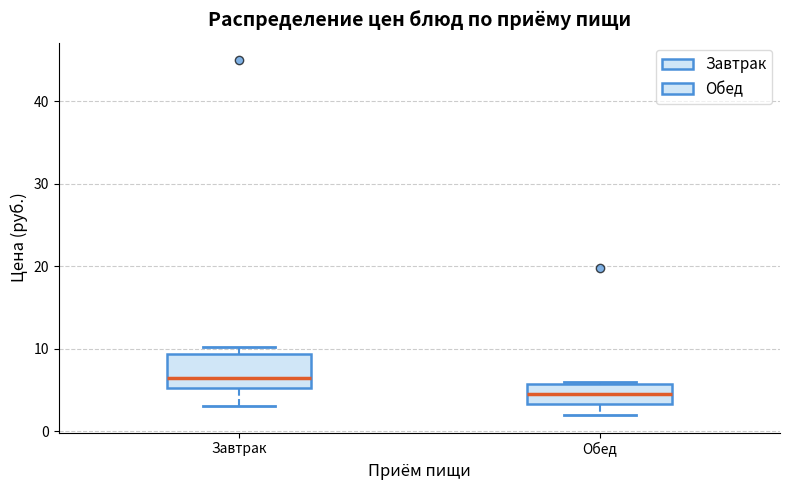

Reading left to right, read every box against the y-axis: the position of its median line, the range the box covers, and the ends of its whiskers. The values are not printed on the chart, so give them approximately, as read against the axis.

Завтрак: median 6, box 5 to 9, whiskers 3 to 10
Обед: median 5, box 3 to 6, whiskers 2 to 6